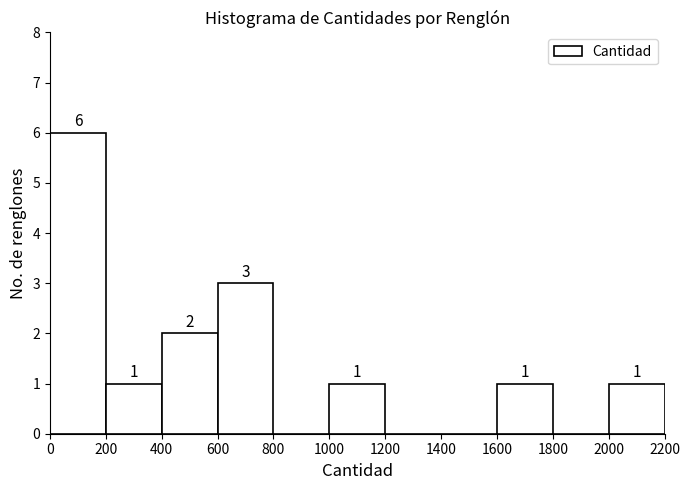

Which range on the x-axis has the tallest bar?

0 to 200